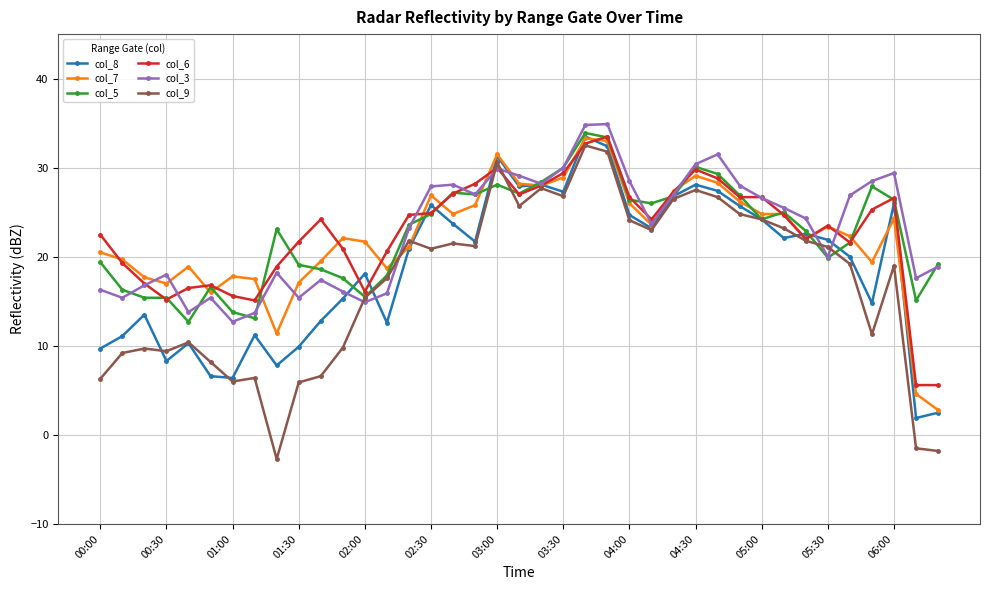

What is the smallest value displayed?

-2.7